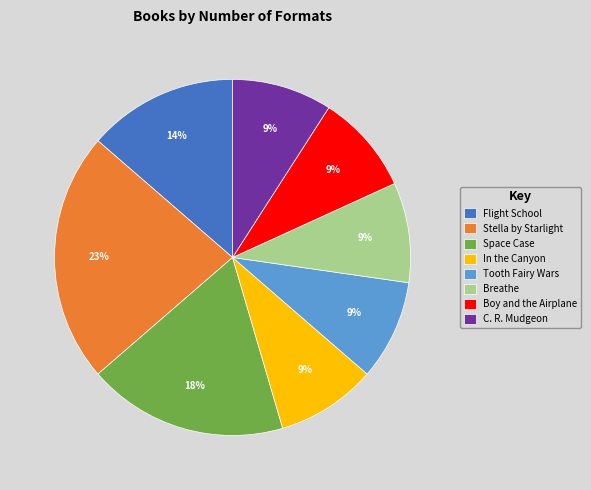

True or false: Space Case accounts for 28% of the total.

False